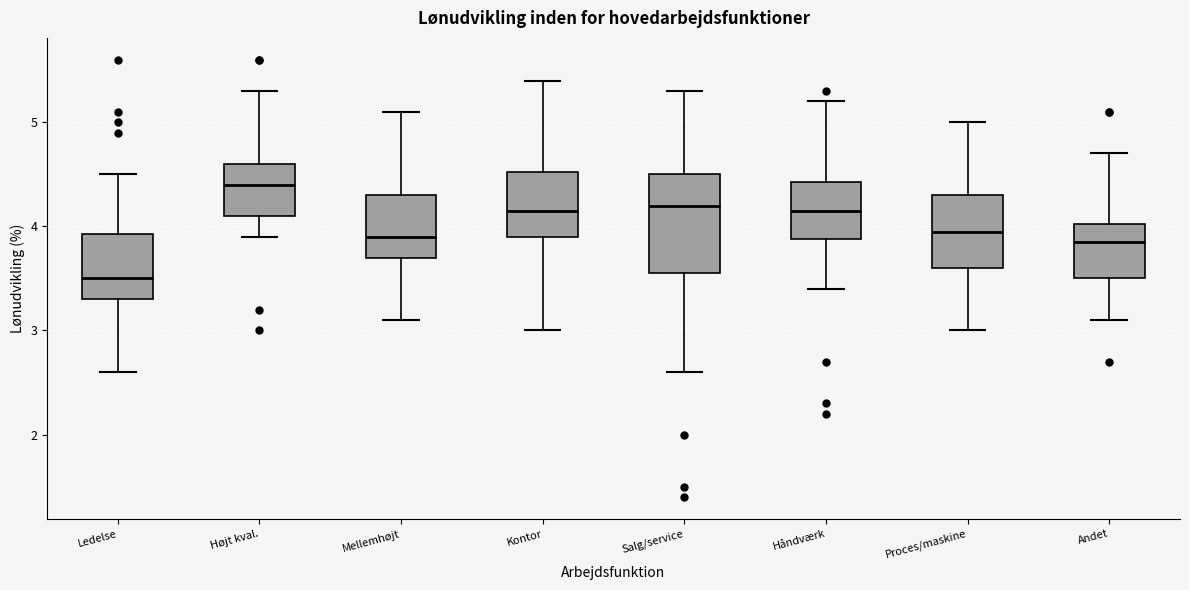

Comparing the boxes themselves (not the whiskers), which one is the tallest?

Salg/service